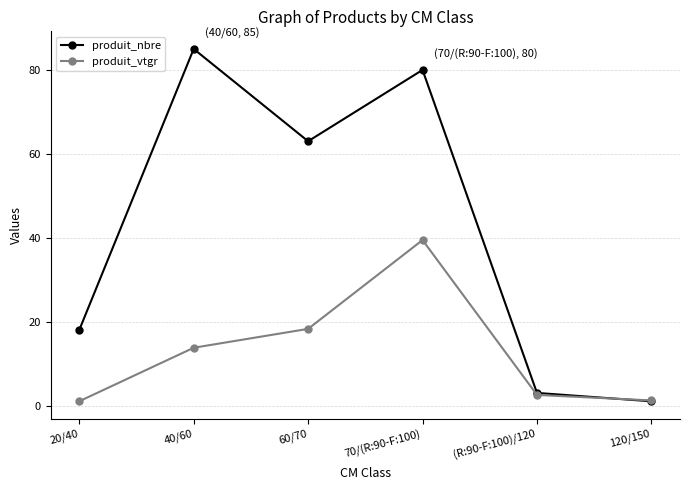

Does the chart display data point markers on the line(s)?

Yes